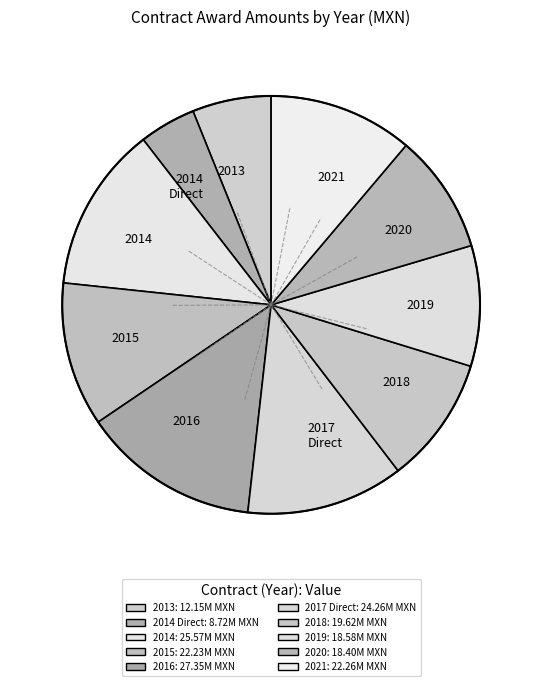

How many slices are in this pie chart?

10